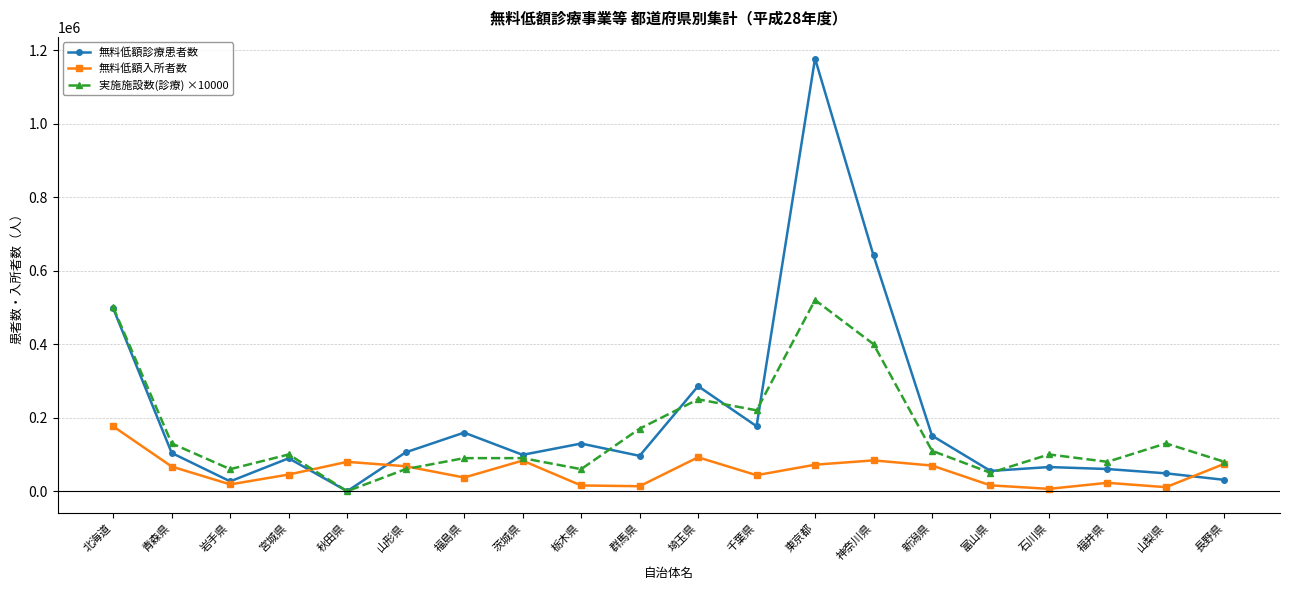

The 実施施設数(診療) ×10000 series shows 205863 at 山梨県. True or false?

False